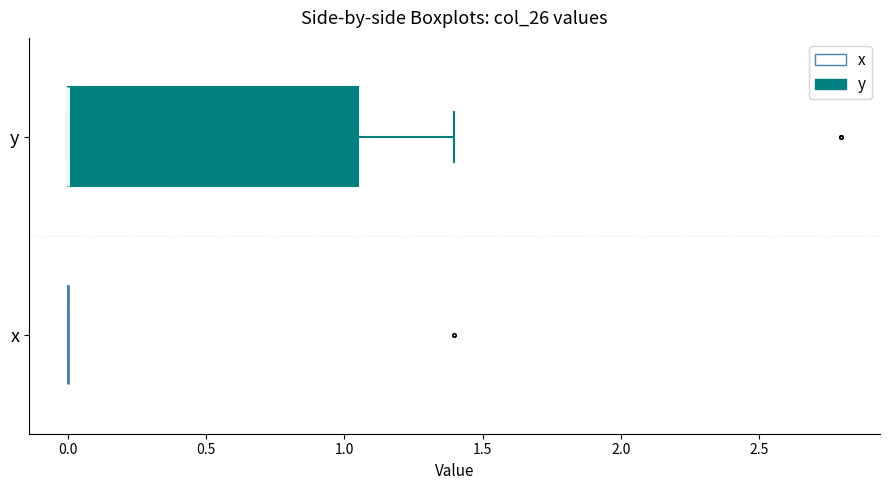

Reading bottom to top, transcribe this box plot: for each box, give where its median line is, the range the box spans, and where its two whiskers end, as read against the x-axis. The values are not printed on the chart, so give them approximately, as read against the axis.

x: box collapsed to a line at 0.00, whiskers 0.00 to 0.00
y: median 0.00 (drawn on the box's left edge), box 0.00 to 1.05, whiskers 0.00 to 1.40